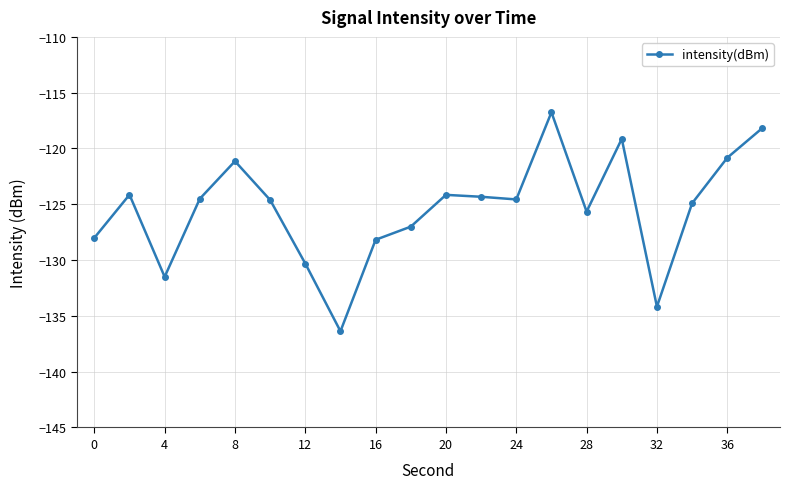

What is the average value?

-125.4